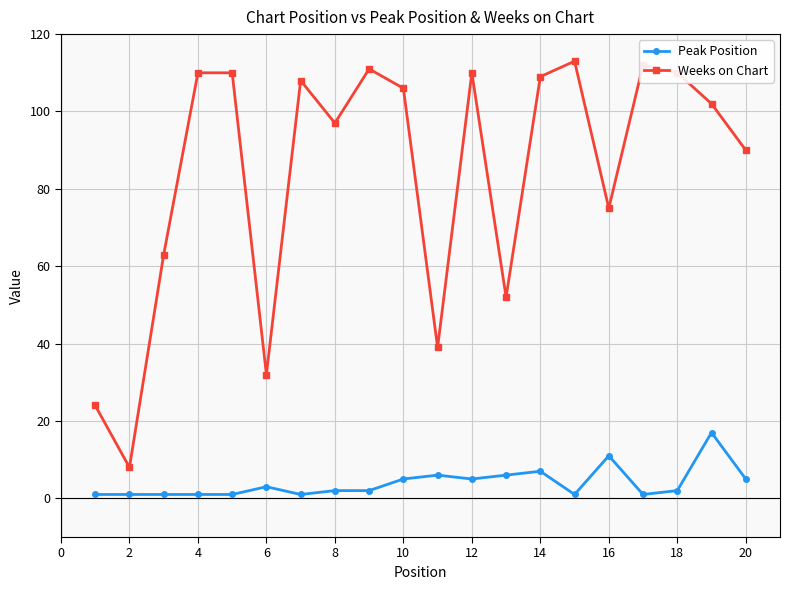

Reading left to right, what are all the values shown in this chart?

Peak Position: 1	1	1	1	1	3	1	2	2	5	6	5	6	7	1	11	1	2	17	5
Weeks on Chart: 24	8	63	110	110	32	108	97	111	106	39	110	52	109	113	75	112	110	102	90